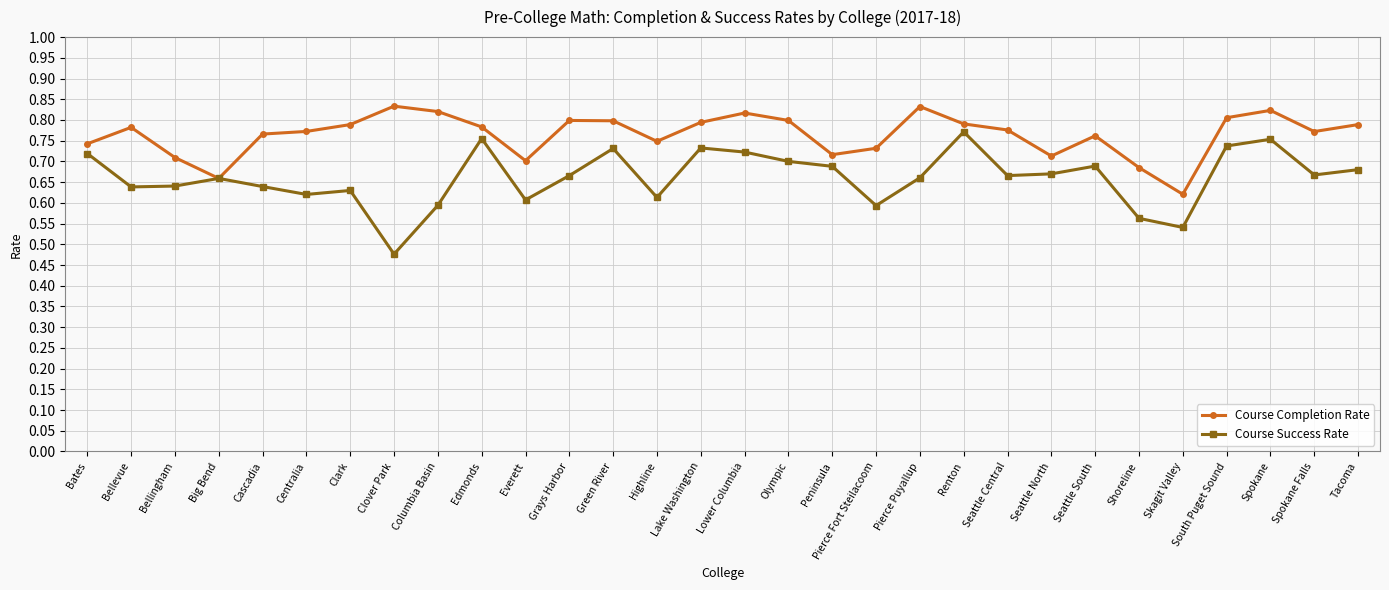

At which category does Course Completion Rate reach its first local peak?

Bellevue